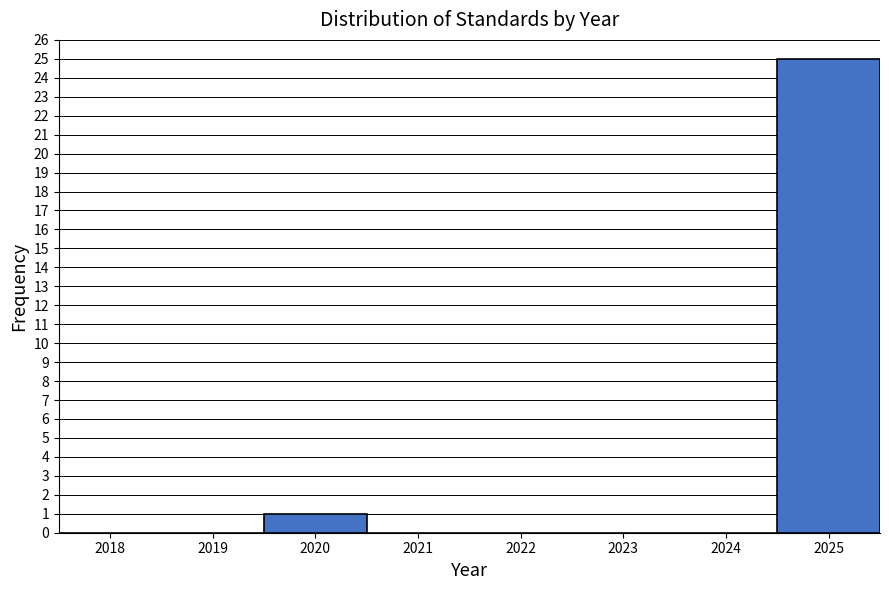

Reading left to right, what are all the values shown in this chart?

2018=0	2019=0	2020=1	2021=0	2022=0	2023=0	2024=0	2025=25